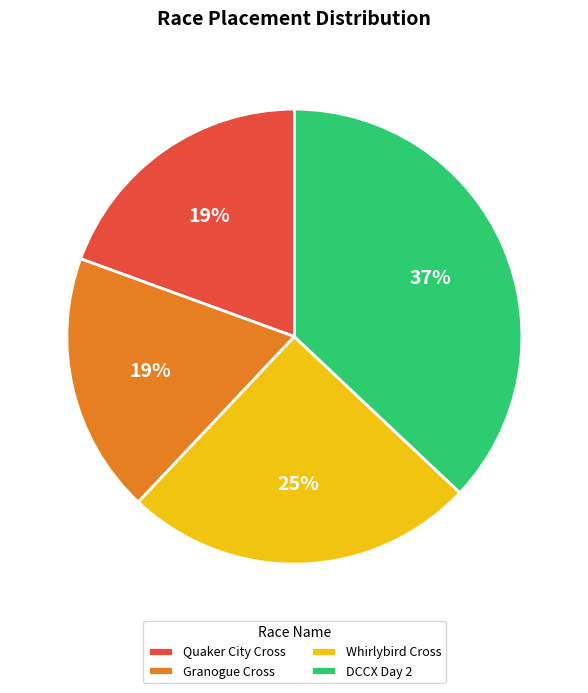

What is the ratio of the value at Whirlybird Cross to the value at DCCX Day 2?

0.7